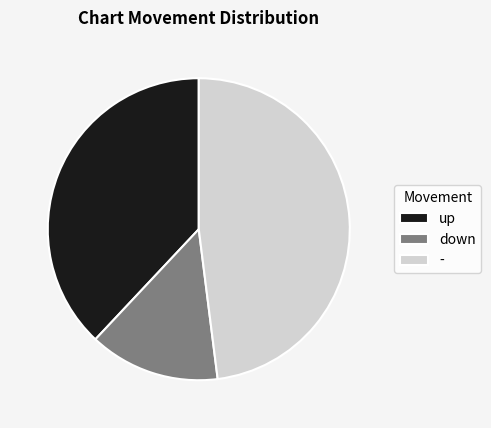

The down slice represents 25% of the pie. True or false?

False